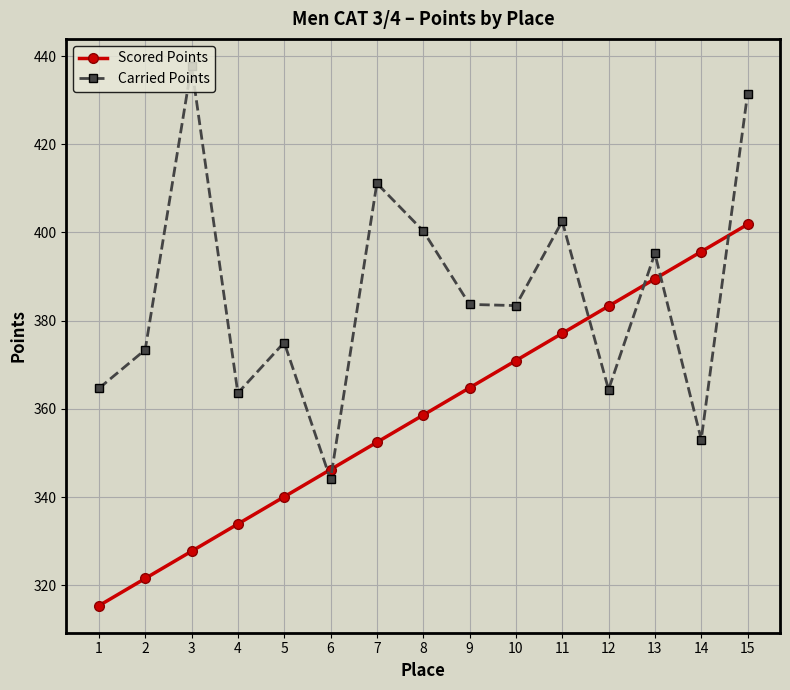

Which category has the lowest value in the Carried Points series?

6